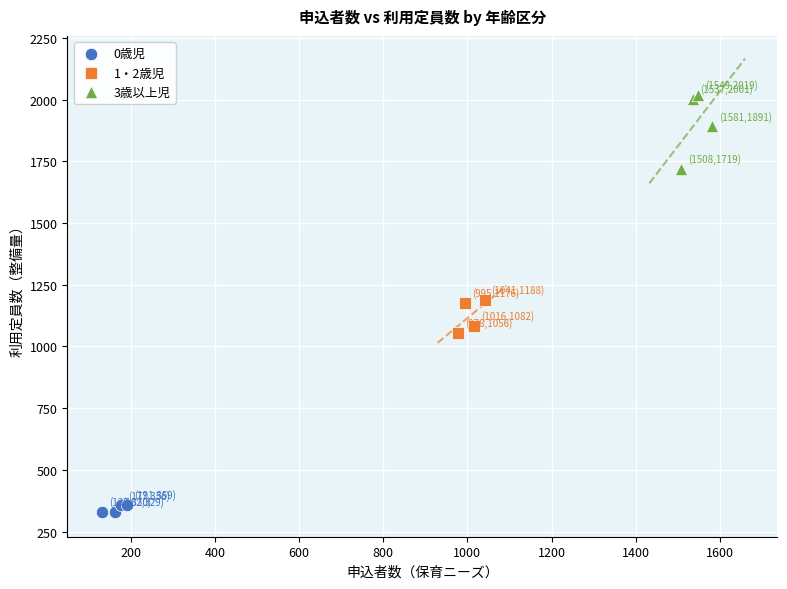

Which series contains the highest Y value?

3歳以上児